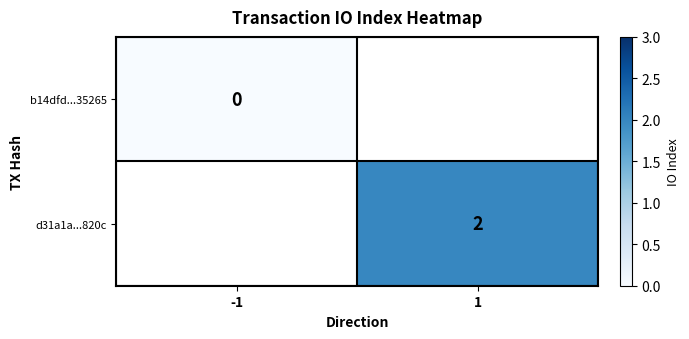

True or false: d31a1a...820c has a value of 2 at 1.

True